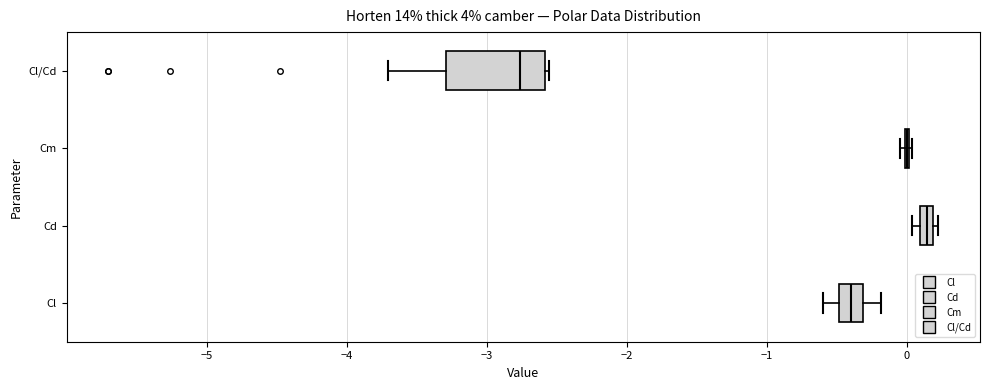

Where is the right edge of the box for Cl/Cd on the x-axis? The values are not printed on the chart, so give them approximately, as read against the axis.

-2.6